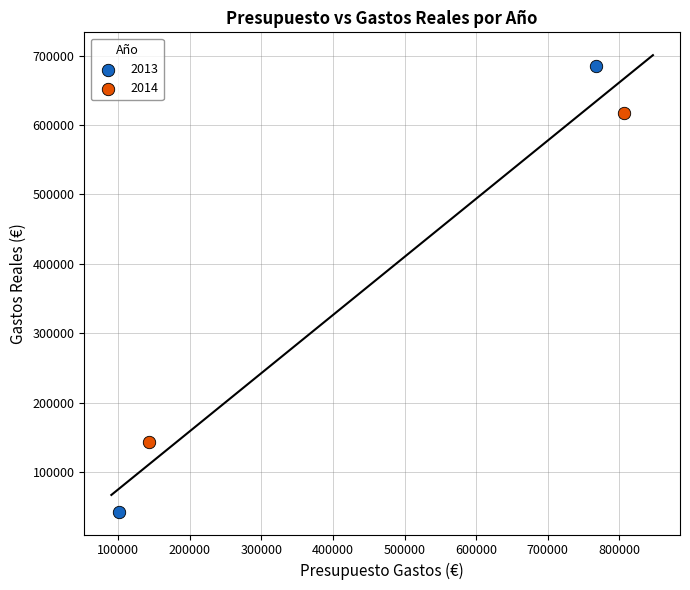

What are all the series names shown in the legend?

2013, 2014